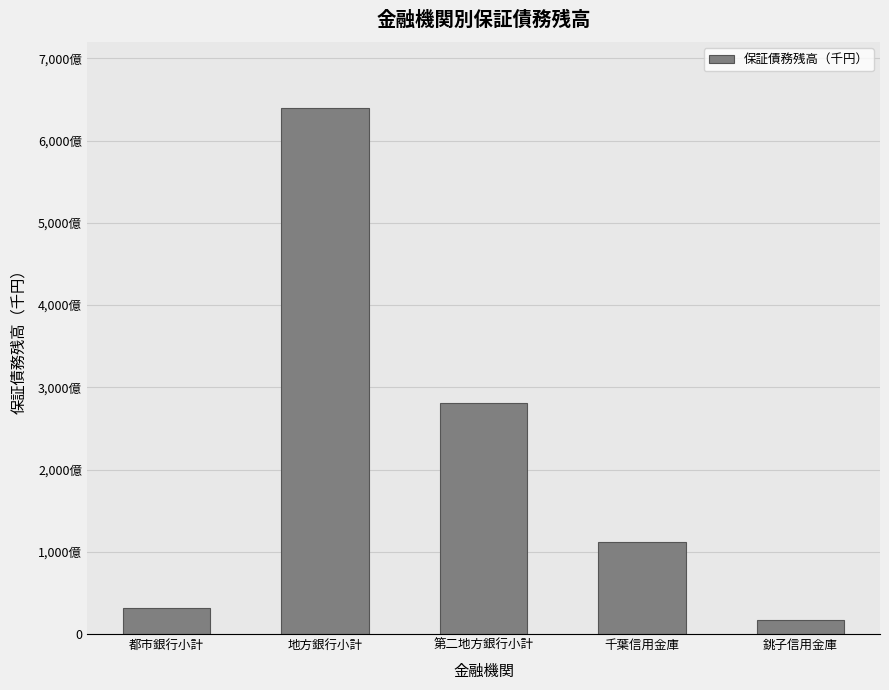

What is the greatest value displayed?

639684293110